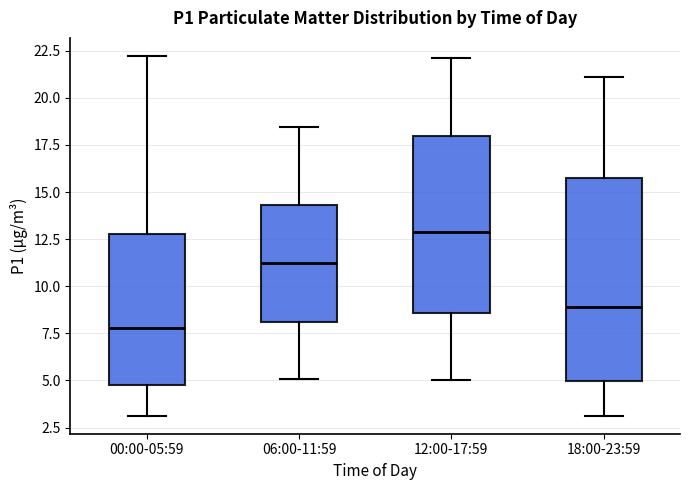

Where does the upper whisker of the box for 18:00-23:59 end on the y-axis? The values are not printed on the chart, so give them approximately, as read against the axis.

21.0